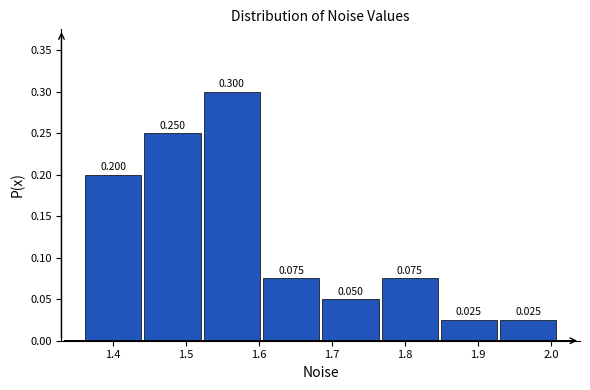

Reading left to right, transcribe this chart: for each bar, give the range it covers on the x-axis and its height. The bar edges are not printed on the chart, so give them approximately, as read against the axis.

1.36 to 1.44: 0.200
1.44 to 1.52: 0.250
1.52 to 1.60: 0.300
1.60 to 1.68: 0.075
1.68 to 1.77: 0.050
1.77 to 1.85: 0.075
1.85 to 1.93: 0.025
1.93 to 2.01: 0.025